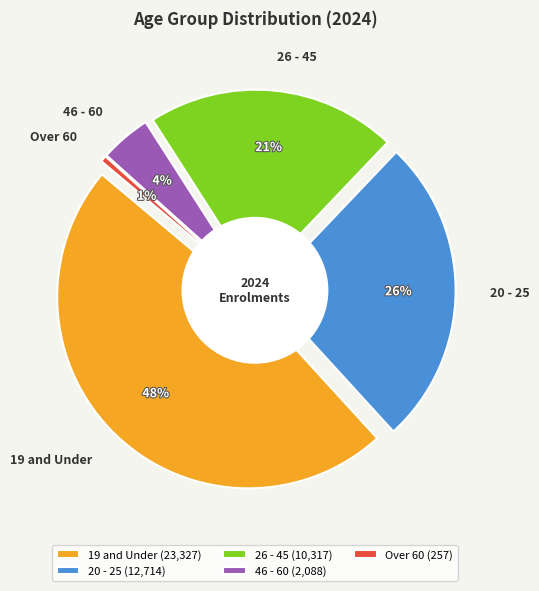

To the nearest percent, what is the difference between the 46 - 60 and 26 - 45 slice percentages?

17%